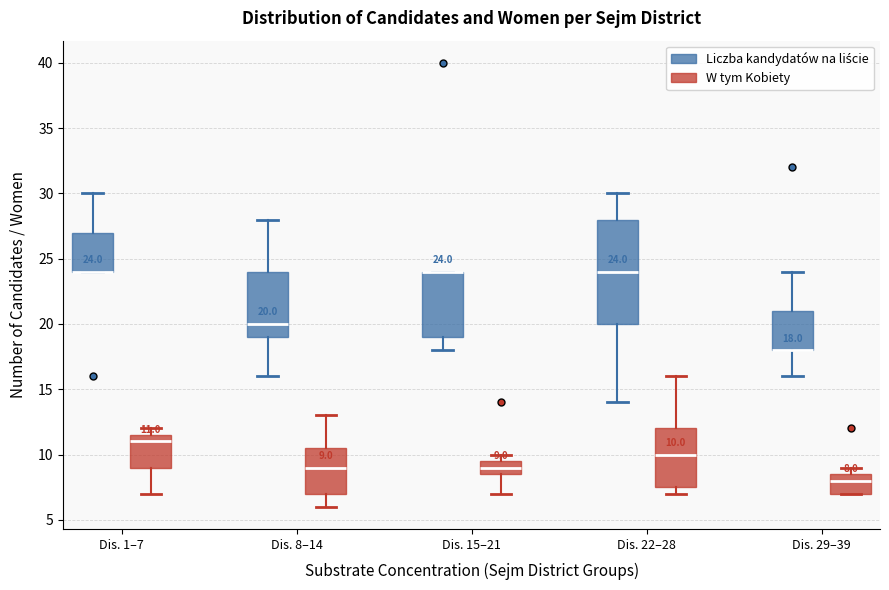

Comparing the boxes themselves (not the whiskers), which one is the tallest?

Dis. 22–28 (Liczba kandydatów na liście)